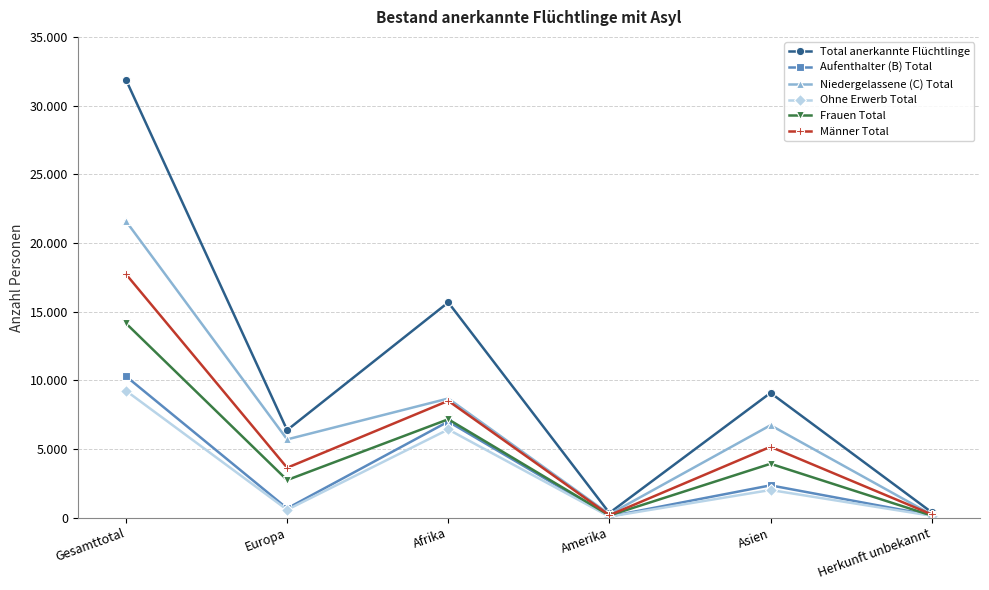

Is this an area chart (filled region under the line)?

No